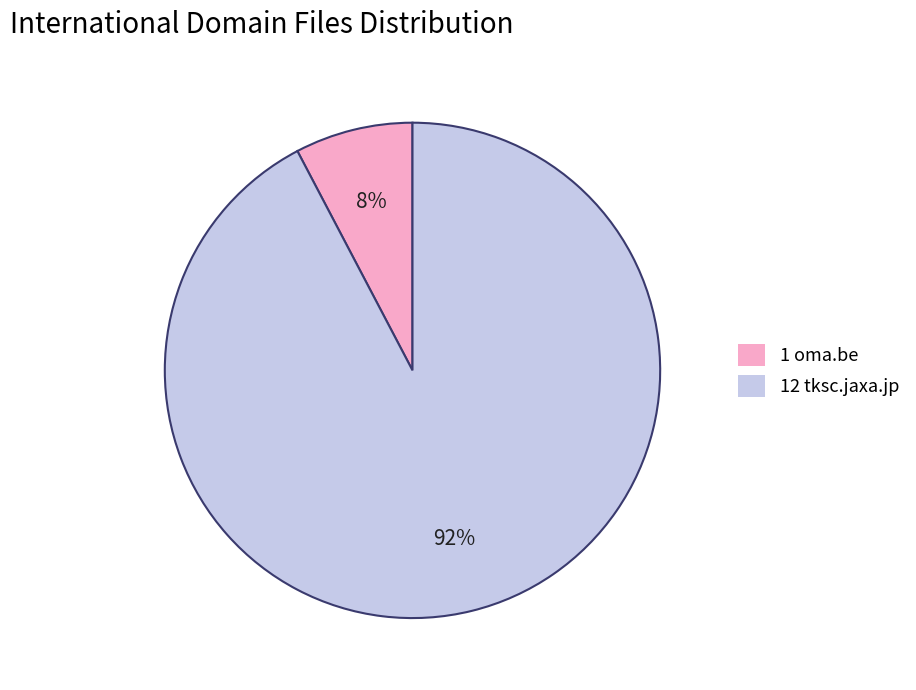

True or false: 1 oma.be accounts for 8% of the total.

True